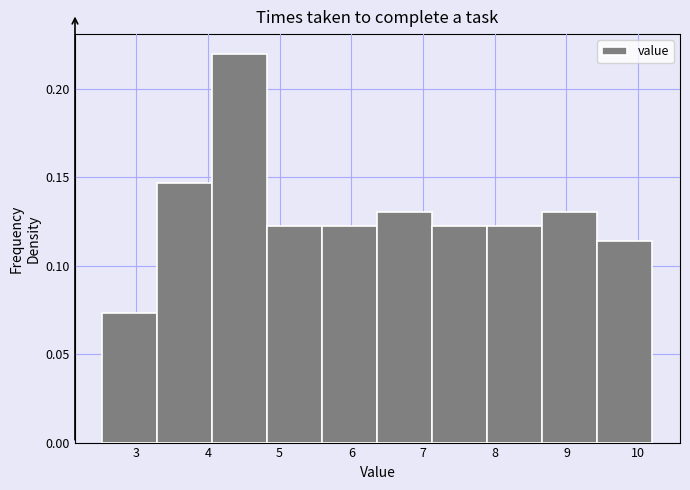

Reading left to right, transcribe this chart: for each bar, give the range it covers on the x-axis and its height. Neither the bar edges nor the heights are printed on the chart, so give them approximately, as read against the axes.

2.5 to 3.3: 0.075
3.3 to 4.1: 0.145
4.1 to 4.8: 0.220
4.8 to 5.6: 0.120
5.6 to 6.4: 0.120
6.4 to 7.1: 0.130
7.1 to 7.9: 0.120
7.9 to 8.7: 0.120
8.7 to 9.4: 0.130
9.4 to 10.2: 0.115